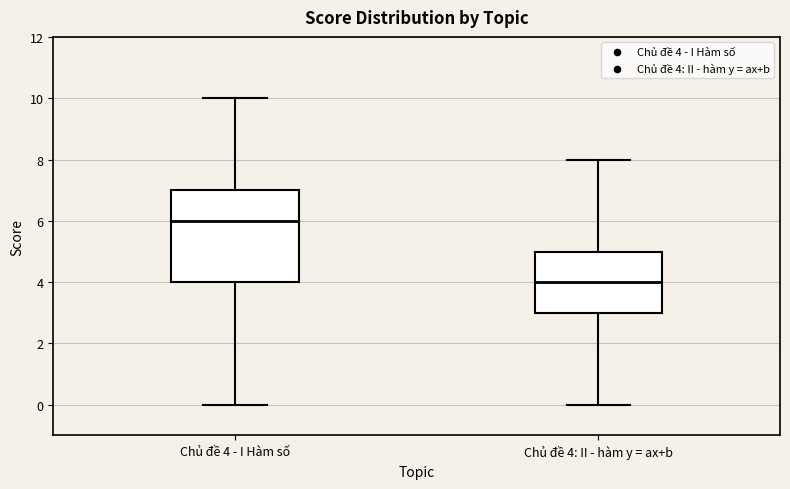

Which box has the lowest median line?

Chủ đề 4: II - hàm y = ax+b